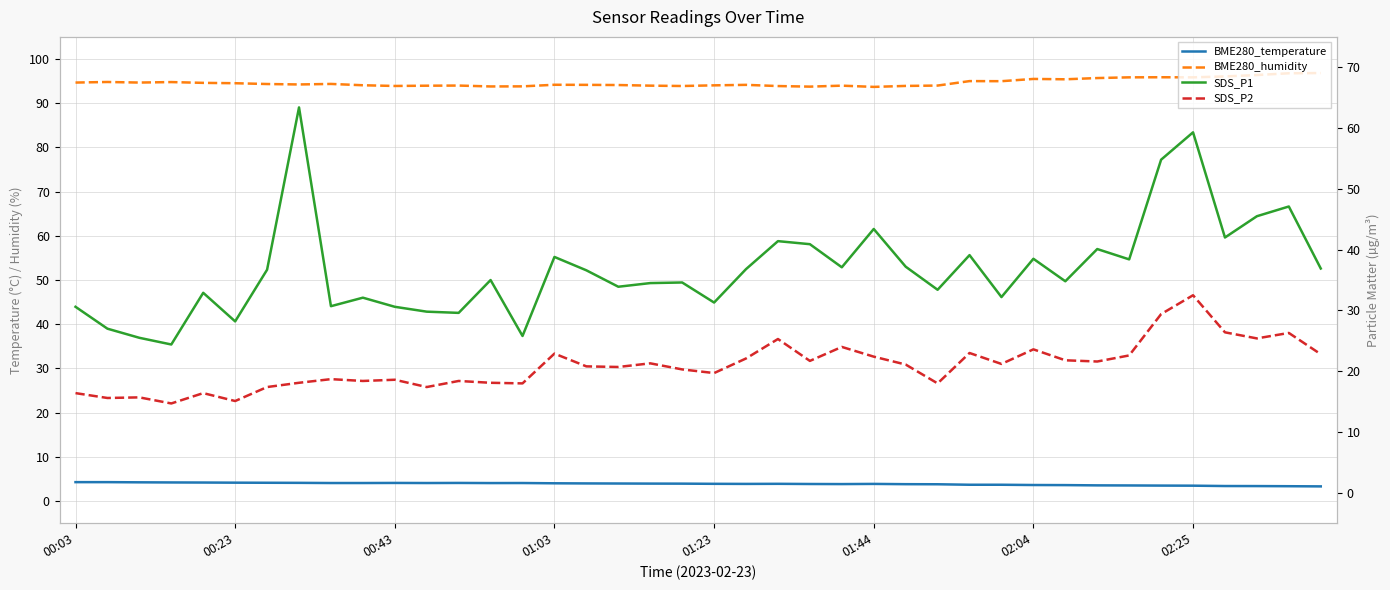

Which series has the largest total across all categories?

BME280_humidity